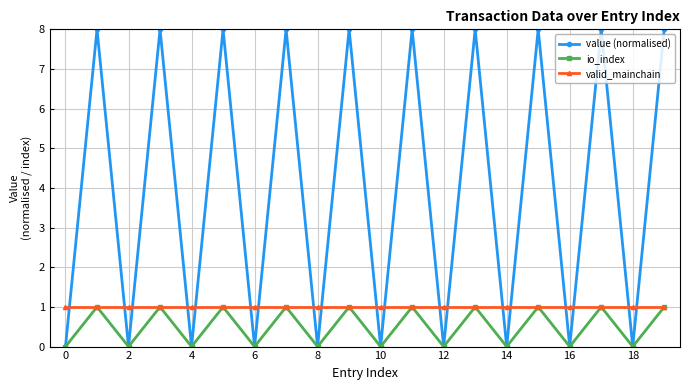

After their last crossing, which series has the higher values: valid_mainchain or value (normalised)?

value (normalised)